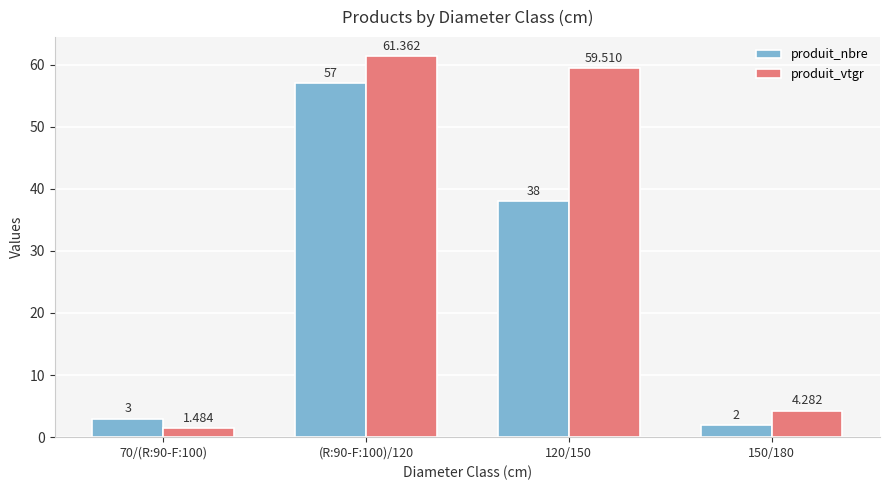

What is the sum of all produit_vtgr values?

126.6